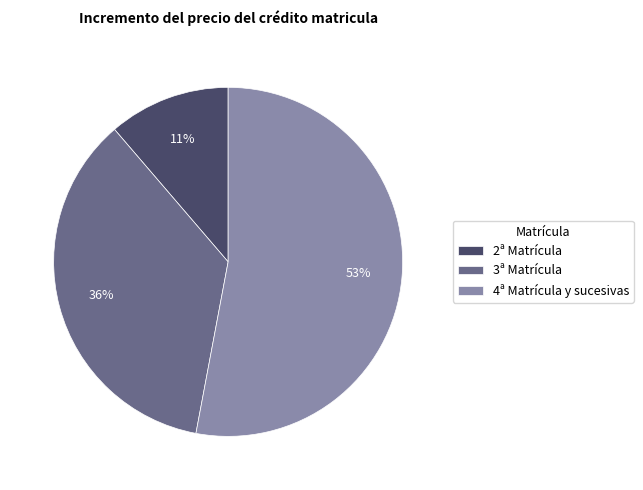

What percentage is the 2ª Matrícula slice, to the nearest percent?

11%